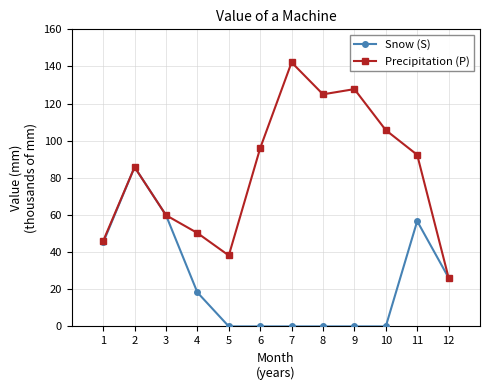

What is the highest value of the Precipitation (P) series?

142.2